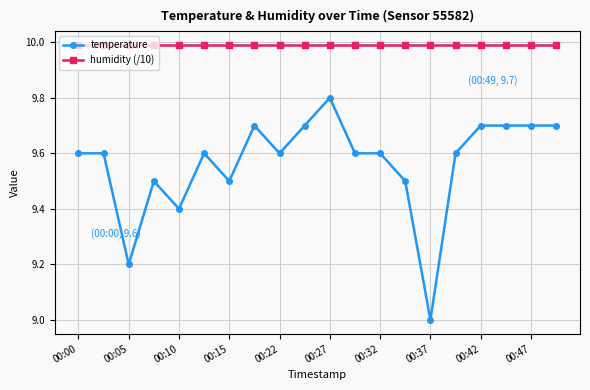

Reading left to right, what are all the values shown in this chart?

temperature: 9.6	9.6	9.2	9.5	9.4	9.6	9.5	9.7	9.6	9.7	9.8	9.6	9.6	9.5	9.0	9.6	9.7	9.7	9.7	9.7
humidity (/10): 10.0	10.0	10.0	10.0	10.0	10.0	10.0	10.0	10.0	10.0	10.0	10.0	10.0	10.0	10.0	10.0	10.0	10.0	10.0	10.0